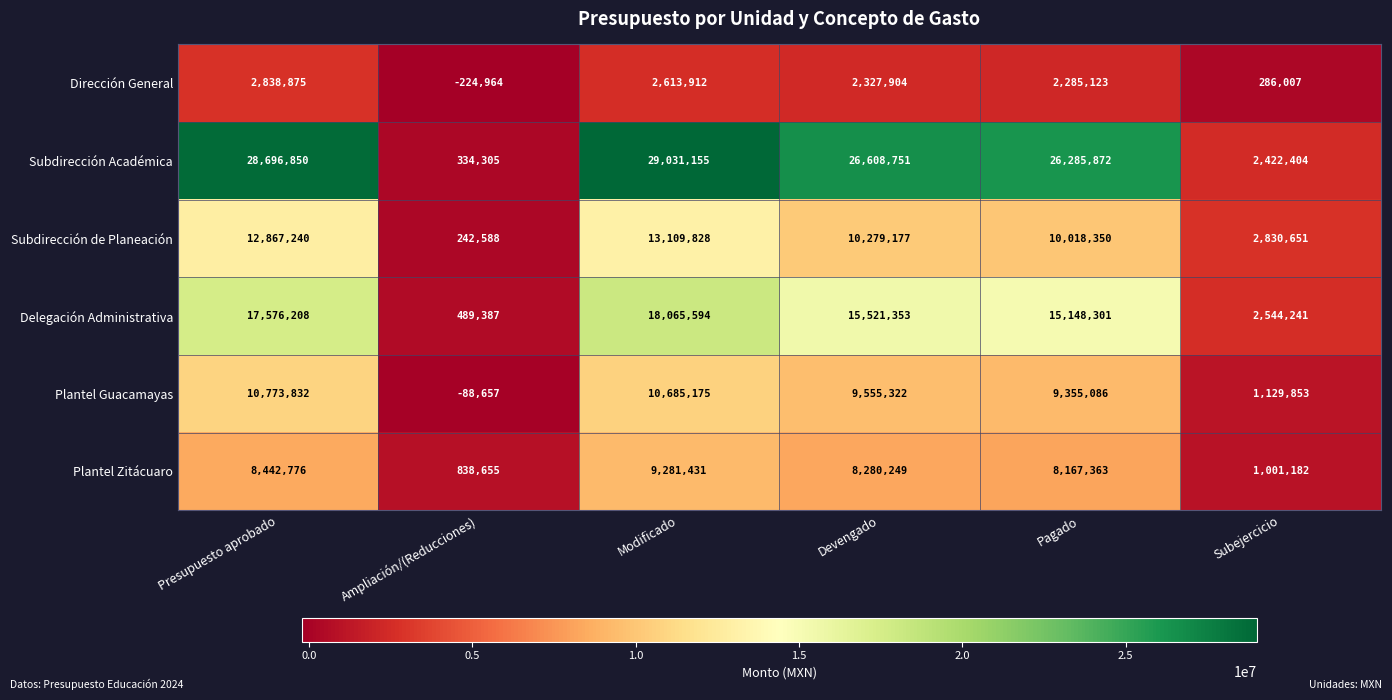

Which series has the largest range (max minus min)?

Subdirección Académica